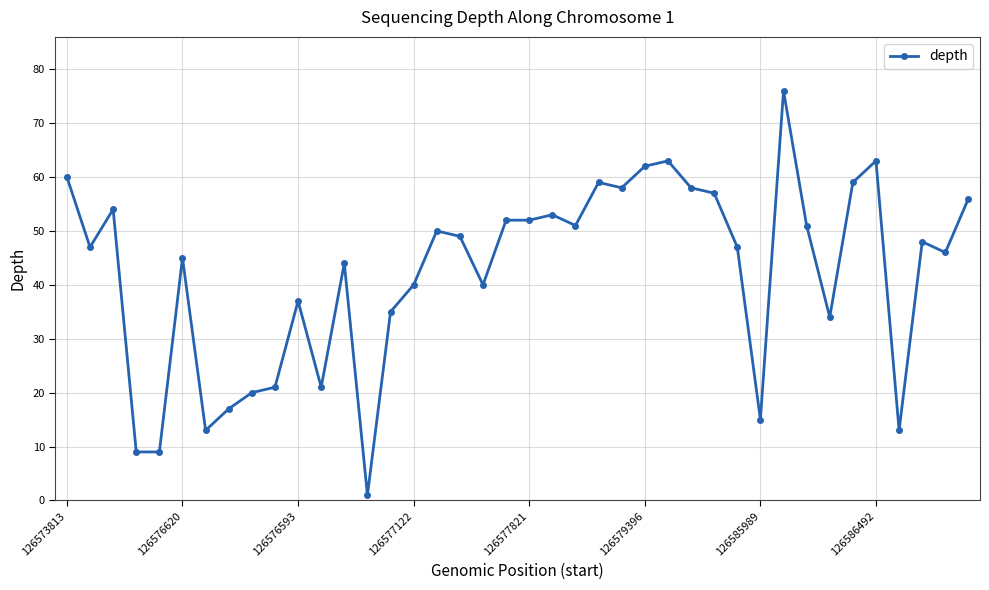

What is the difference between the maximum and minimum values?

75